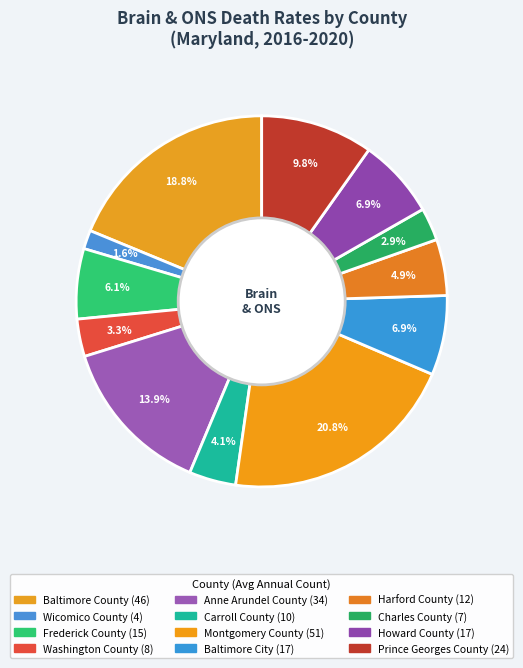

How many slices are in this pie chart?

12